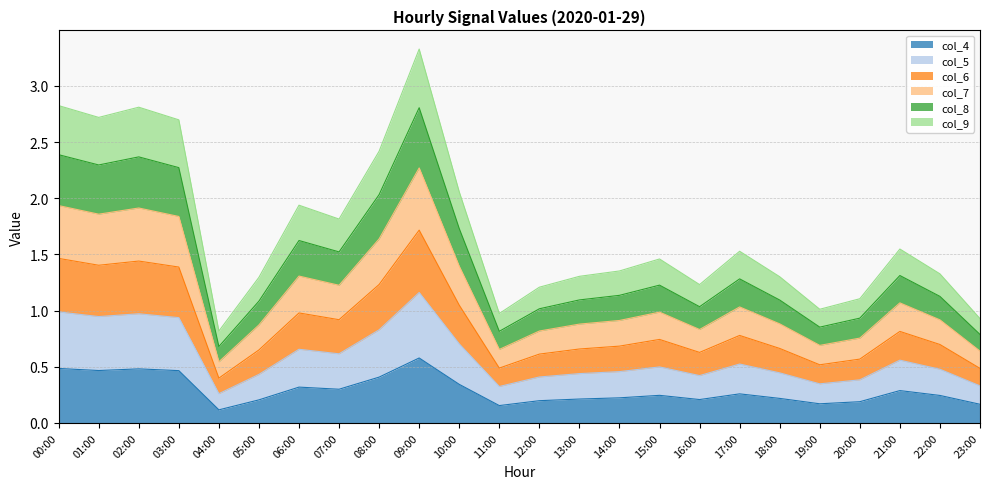

True or false: col_6 has more than 1 interior local peaks.

True